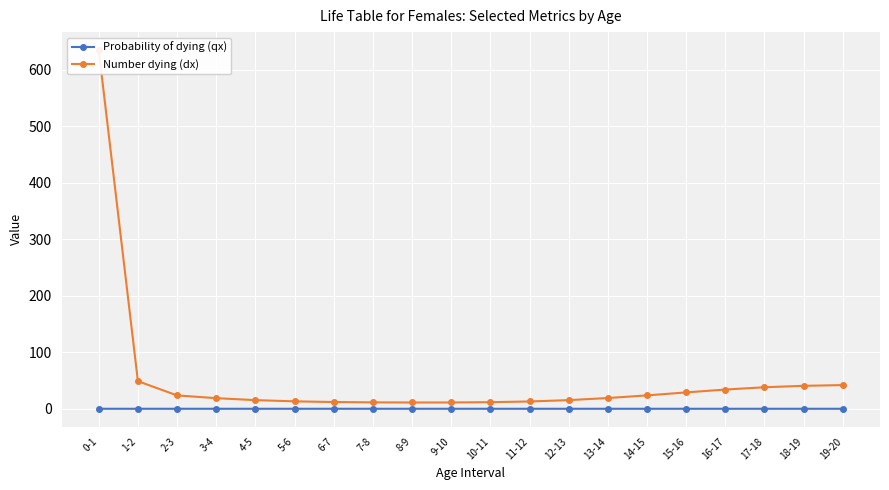

Reading left to right, what are all the values shown in this chart?

Probability of dying (qx): 0-1=0.0	1-2=0.0	2-3=0.0	3-4=0.0	4-5=0.0	5-6=0.0	6-7=0.0	7-8=0.0	8-9=0.0	9-10=0.0	10-11=0.0	11-12=0.0	12-13=0.0	13-14=0.0	14-15=0.0	15-16=0.0	16-17=0.0	17-18=0.0	18-19=0.0	19-20=0.0
Number dying (dx): 0-1=635.1	1-2=48.9	2-3=23.7	3-4=18.8	4-5=15.3	5-6=13.2	6-7=11.9	7-8=11.3	8-9=11.1	9-10=11.2	10-11=11.7	11-12=12.9	12-13=15.3	13-14=19.0	14-15=23.7	15-16=29.0	16-17=34.0	17-18=38.1	18-19=40.6	19-20=41.9